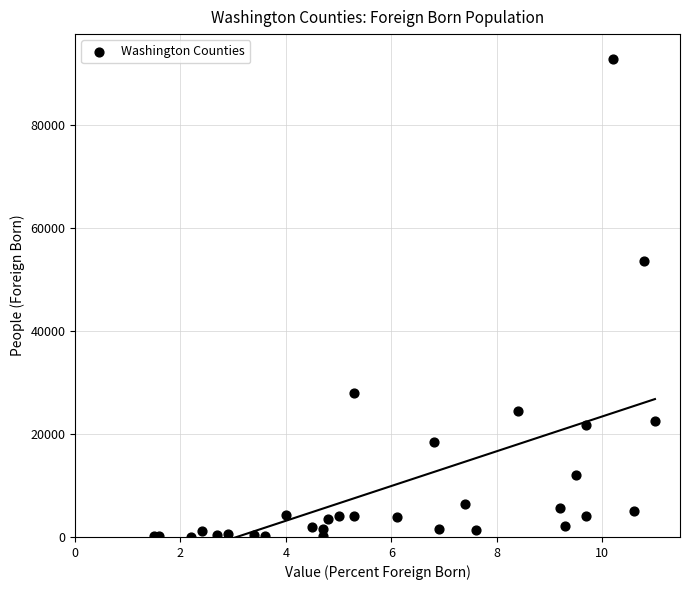

What Y value in the scatter plot is closest to 46407?

53626